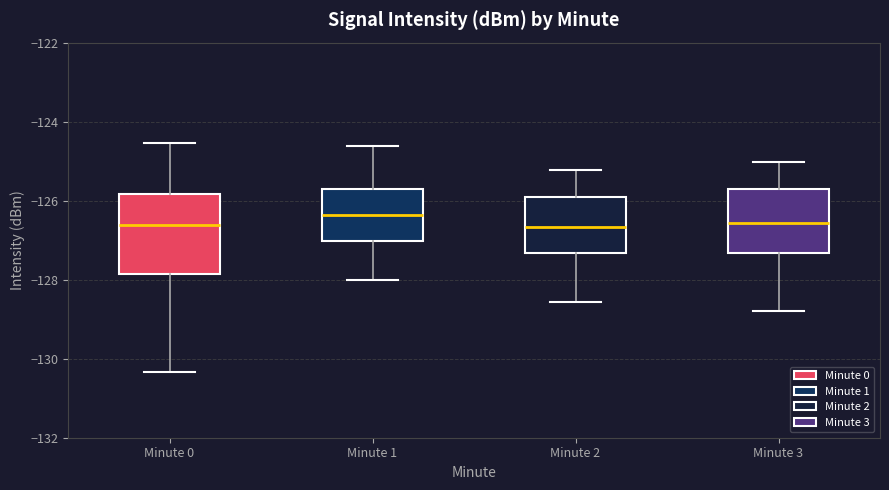

Reading left to right, read every box against the y-axis: the position of its median line, the range the box covers, and the ends of its whiskers. The values are not printed on the chart, so give them approximately, as read against the axis.

Minute 0: median -126.6, box -127.8 to -125.8, whiskers -130.4 to -124.6
Minute 1: median -126.4, box -127.0 to -125.8, whiskers -128.0 to -124.6
Minute 2: median -126.6, box -127.4 to -126.0, whiskers -128.6 to -125.2
Minute 3: median -126.6, box -127.4 to -125.8, whiskers -128.8 to -125.0